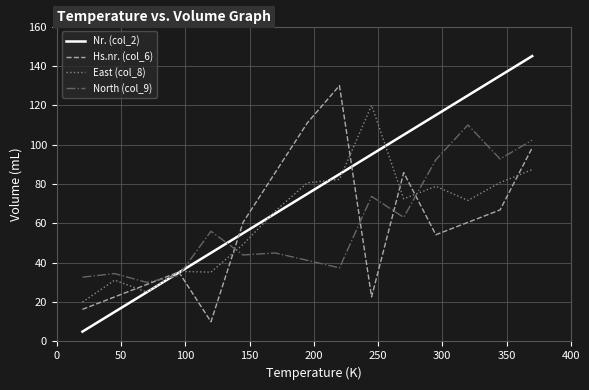

What is the smallest value displayed?

5.0